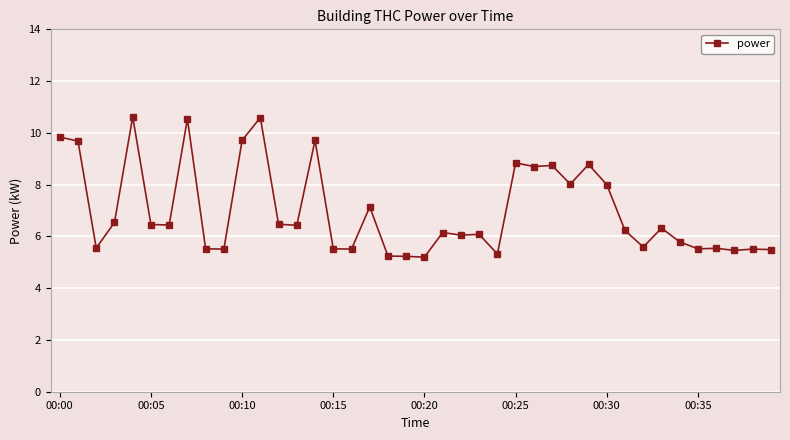

What is the value of the 37th point from the left?

5.5